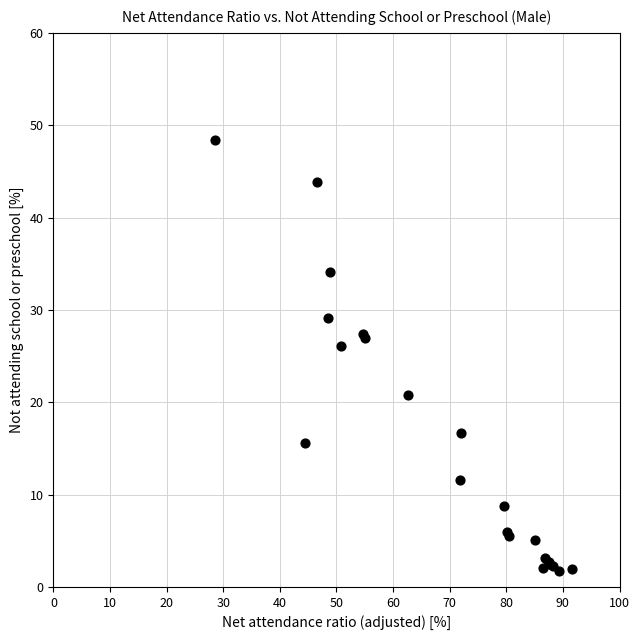

What Y value in the scatter plot is closest to 25?

26.1